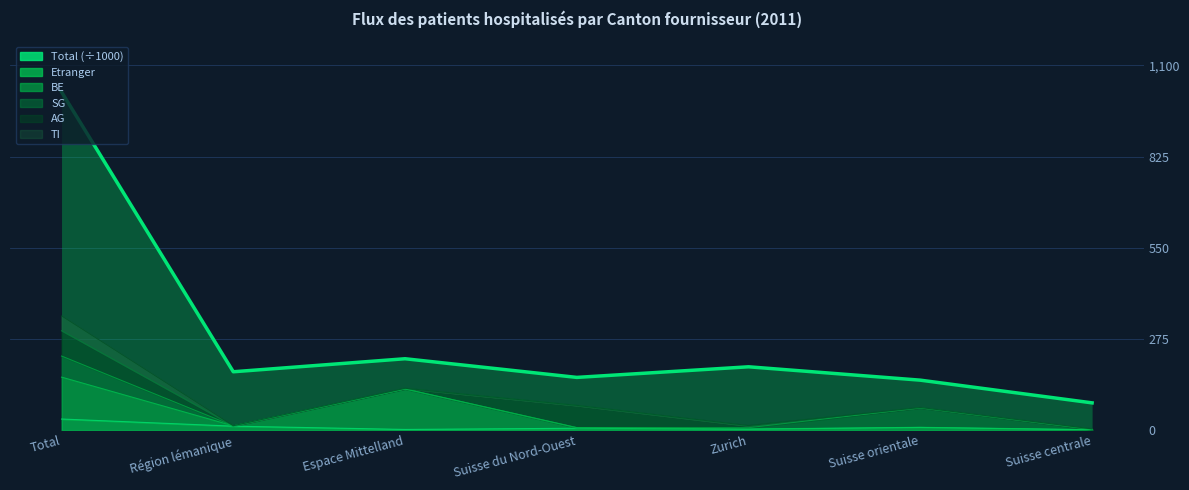

What is the label of the 2nd point from the left?

Région lémanique